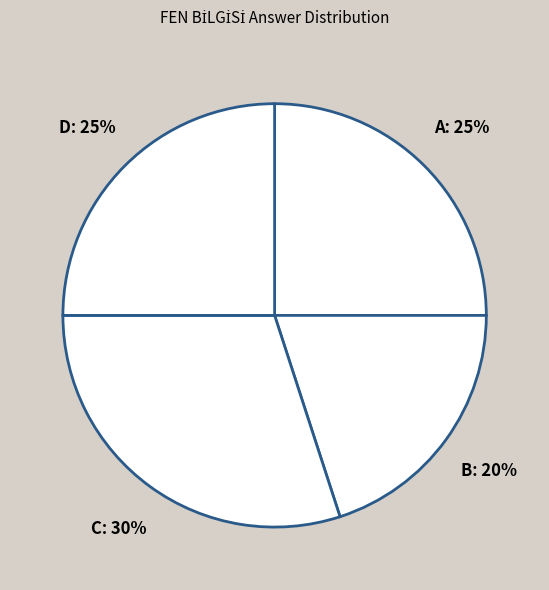

Approximately how many times larger is the value at A: 25% compared to B: 20%?

1.2